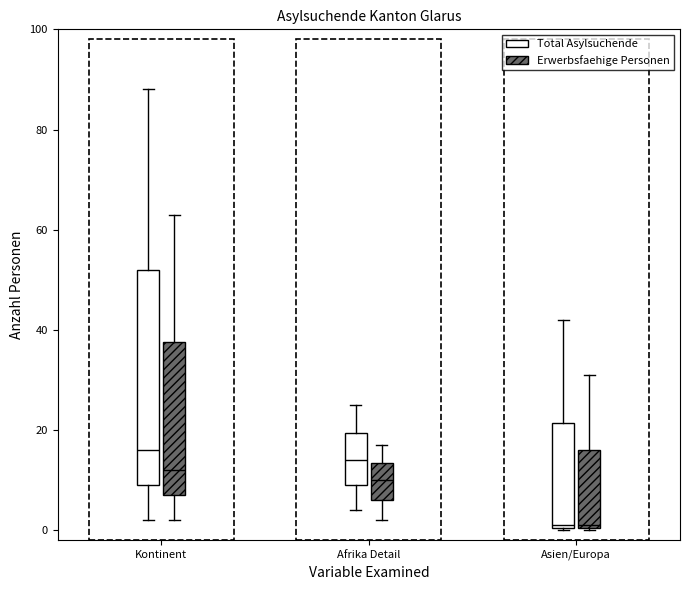

Which box's median line is the highest?

Kontinent (Total Asylsuchende)